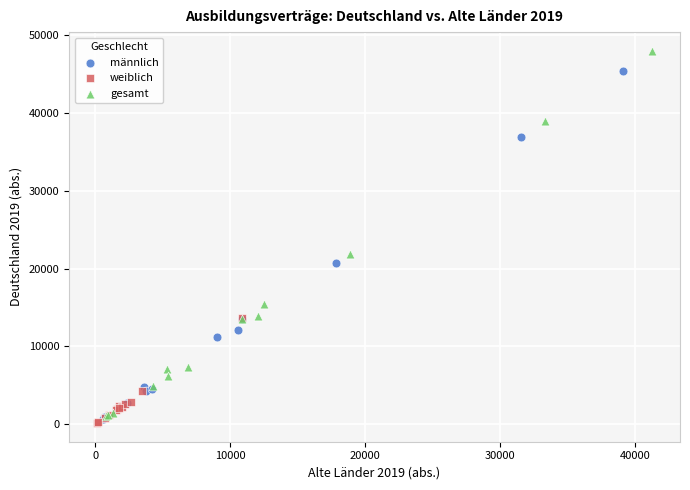

Which series contains the lowest Y value?

weiblich